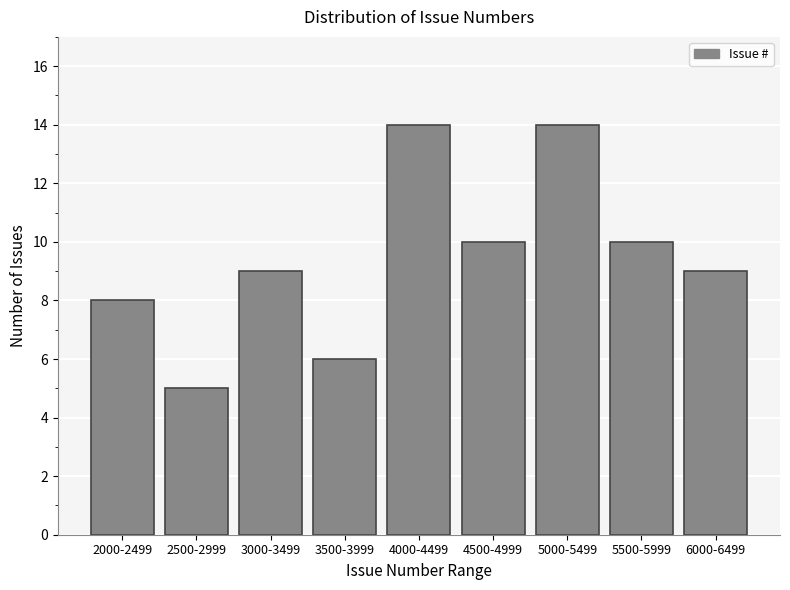

Reading left to right, list all the values displayed in this chart.

2000-2499=8	2500-2999=5	3000-3499=9	3500-3999=6	4000-4499=14	4500-4999=10	5000-5499=14	5500-5999=10	6000-6499=9